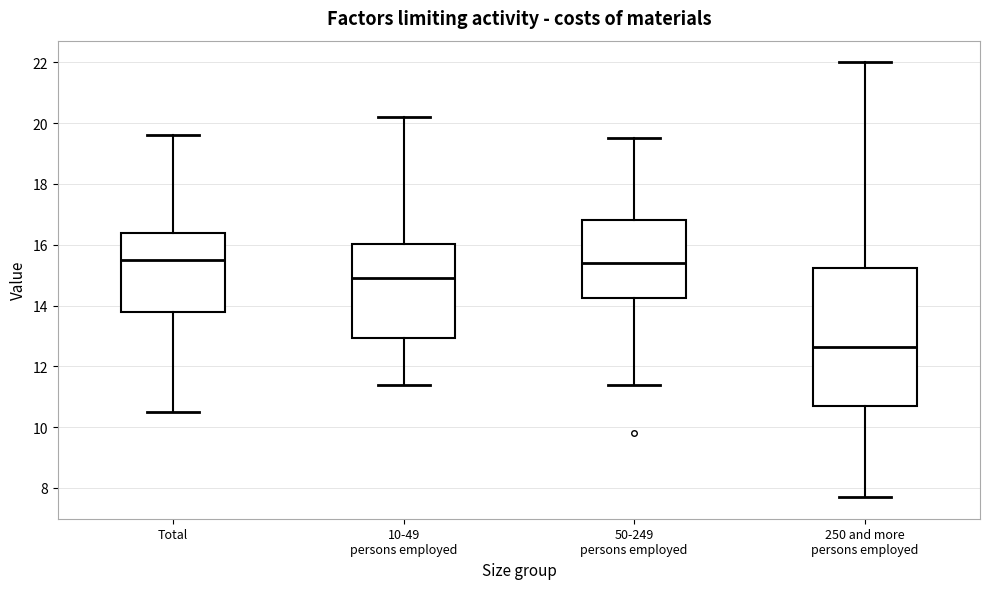

Where is the lower edge of the box for 50-249 persons employed on the y-axis? The values are not printed on the chart, so give them approximately, as read against the axis.

14.2